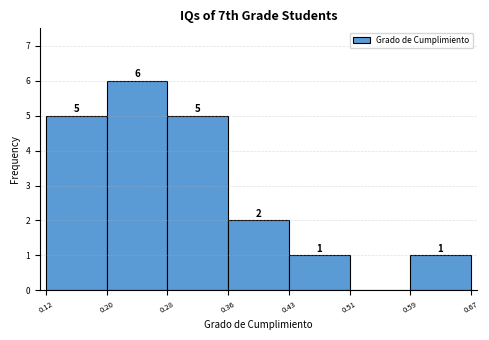

Over which range of the x-axis is the bar tallest?

0.20 to 0.28